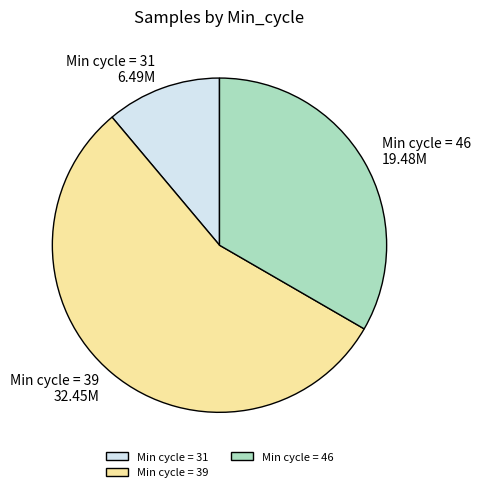

What is the smallest slice in the pie chart?

Min cycle = 31